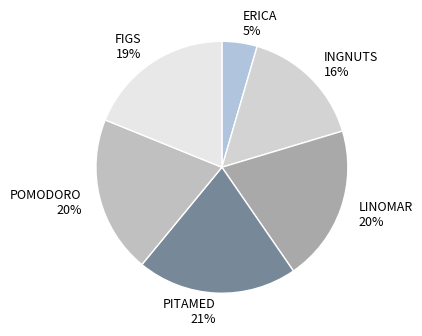

Combined, do POMODORO and FIGS account for over 50%?

No